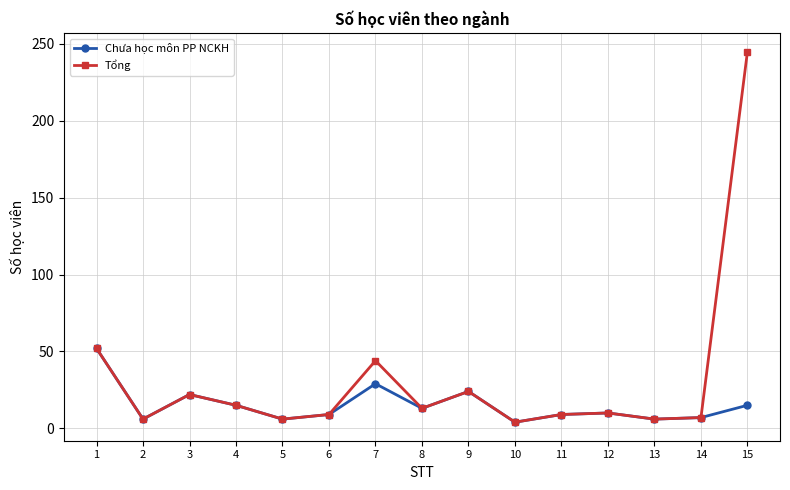

What is the highest value of the Chưa học môn PP NCKH series?

52